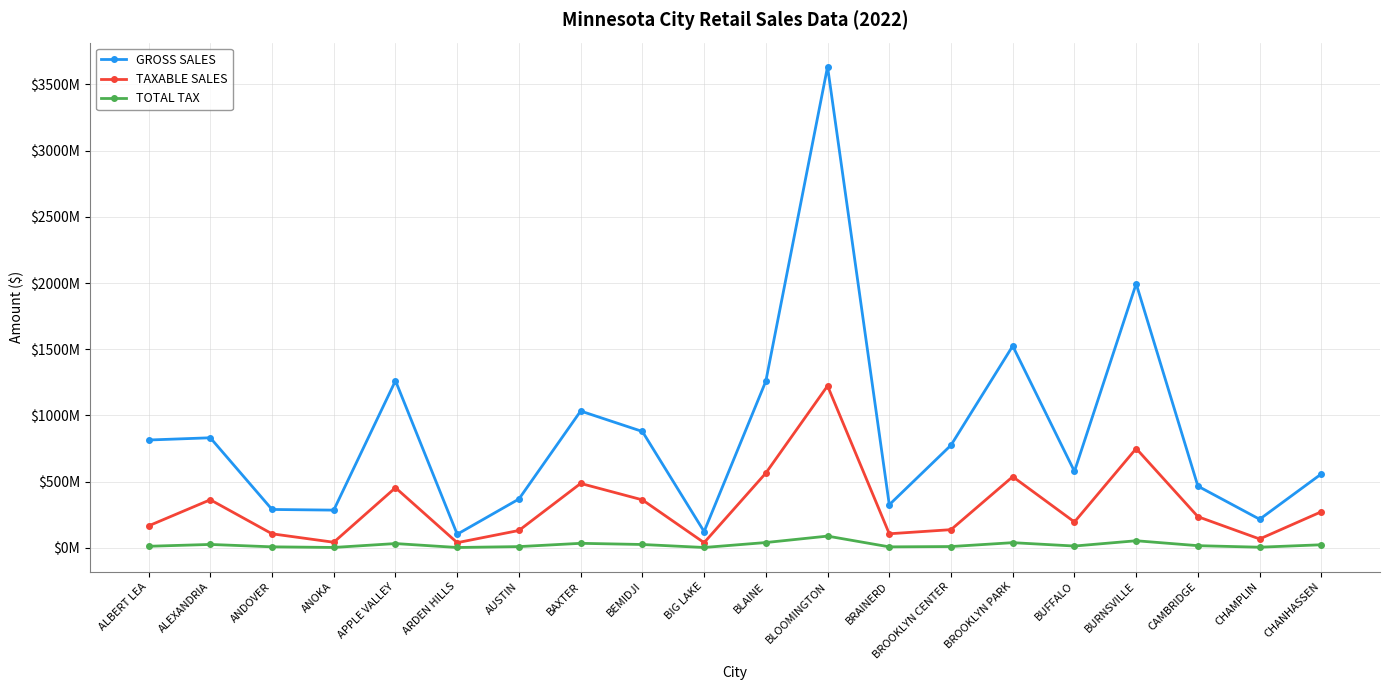

The GROSS SALES series shows 2730762485 at BROOKLYN PARK. True or false?

False